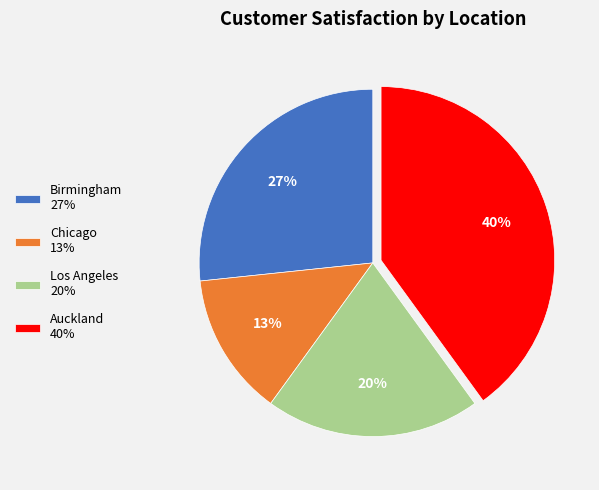

Count the number of slices in the pie.

4